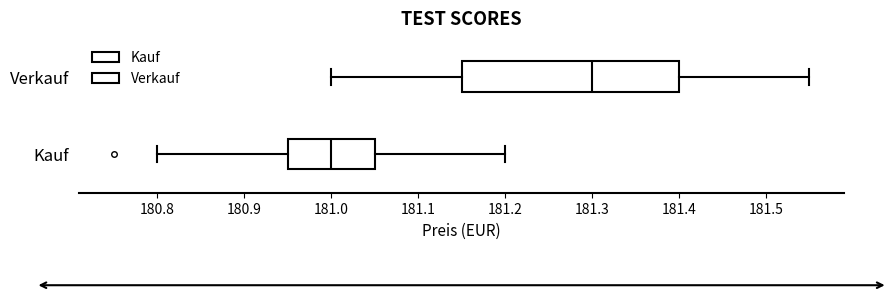

Which box is the widest, from its left edge to its right edge?

Verkauf